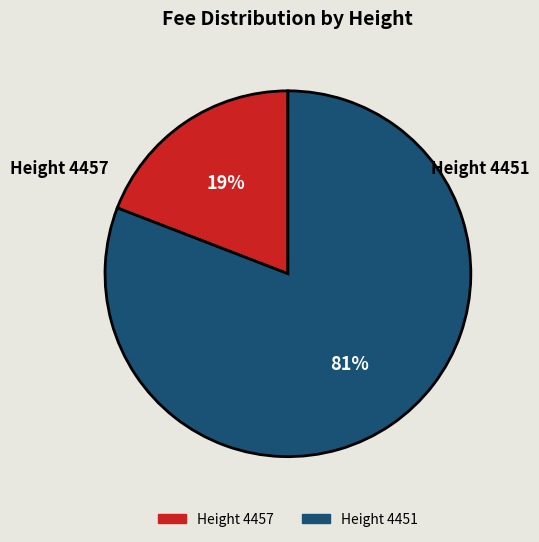

Is there a majority slice in this chart?

Yes